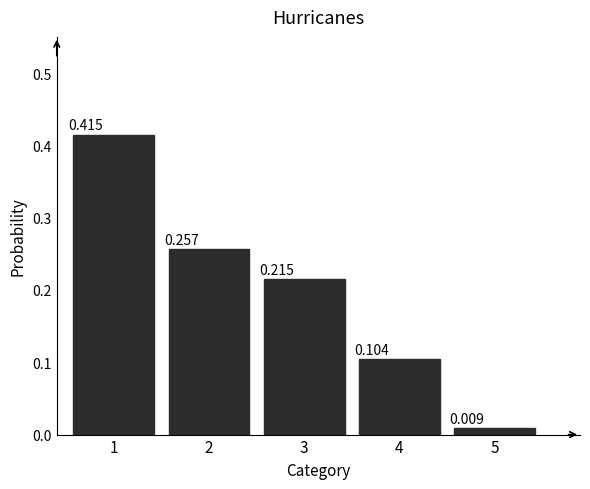

Count the number of data series in this chart.

1